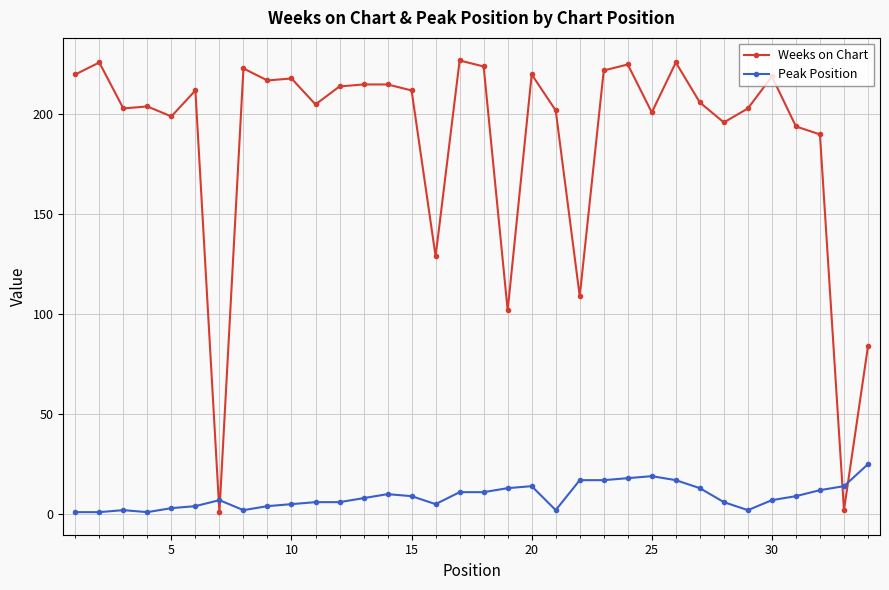

What is the value of the Peak Position point at the 11th from the left?

6